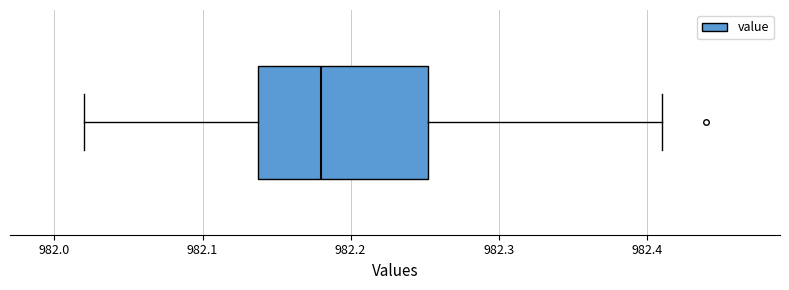

Transcribe this box plot: give where the median line is, the range the box spans, and where the two whiskers end, as read against the x-axis. The values are not printed on the chart, so give them approximately, as read against the axis.

median 982.18, box 982.14 to 982.25, whiskers 982.02 to 982.41